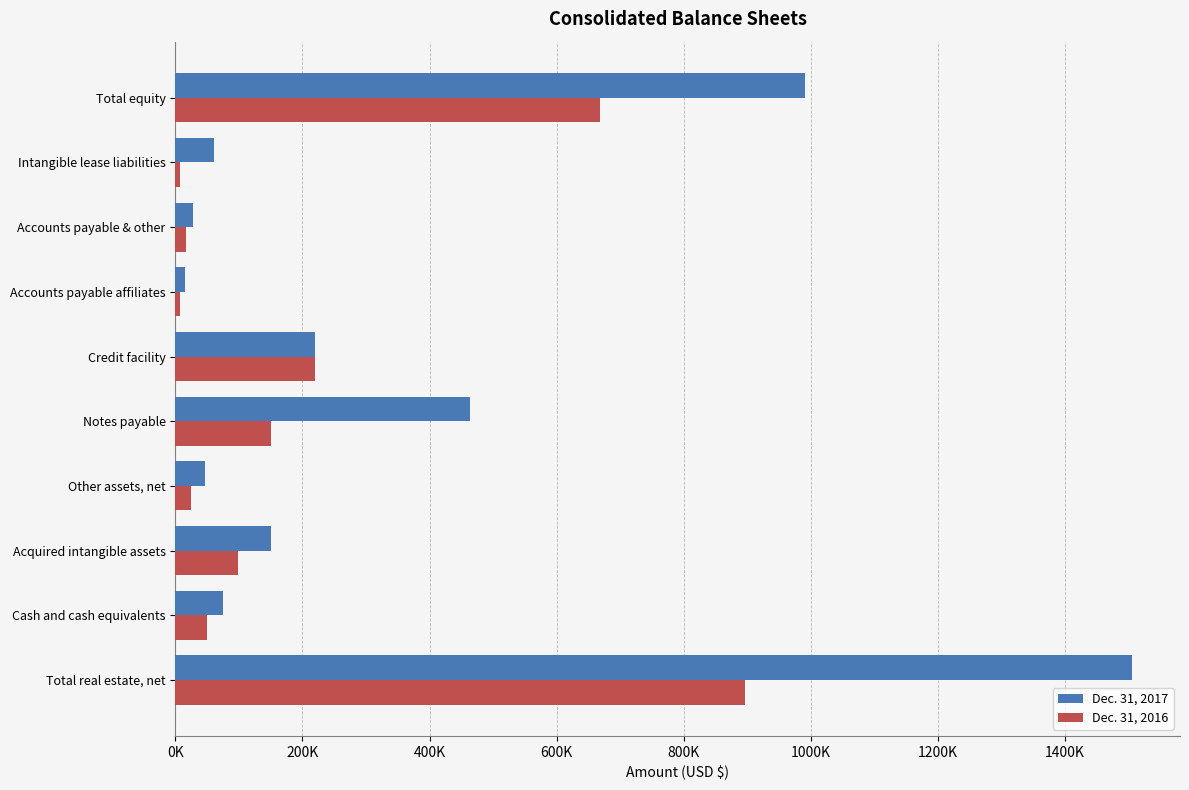

What are all the series names shown in the legend?

Dec. 31, 2017, Dec. 31, 2016